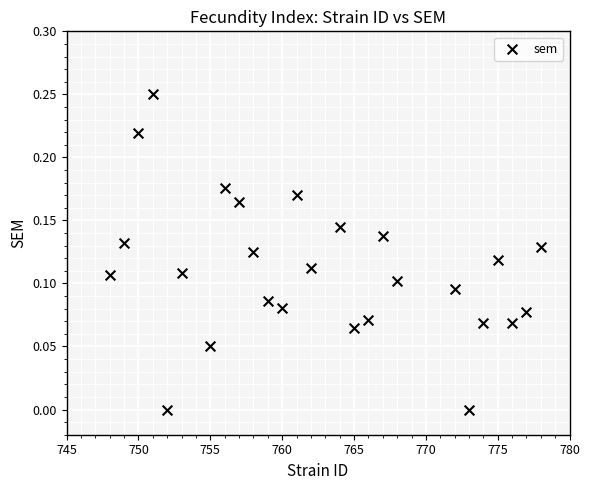

What is the range of X values (max minus min)?

30.0